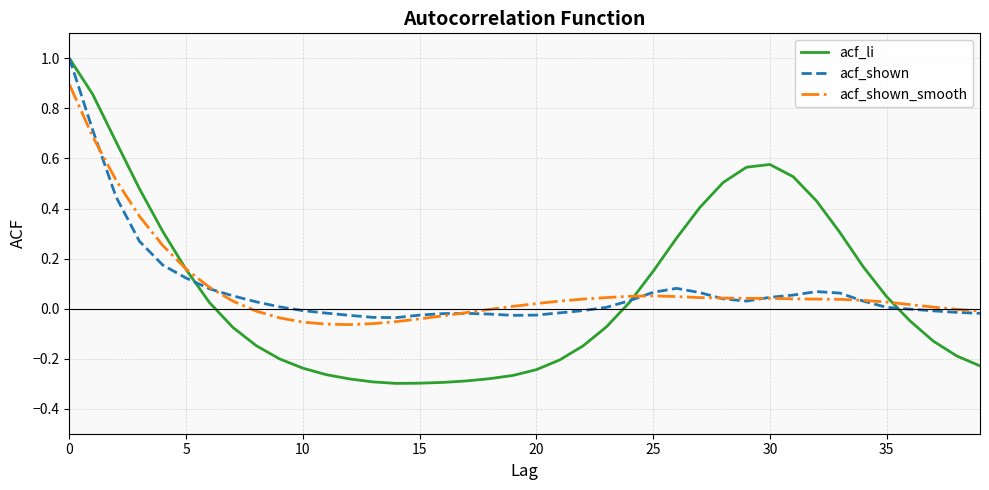

What is the maximum value shown in the chart?

1.0